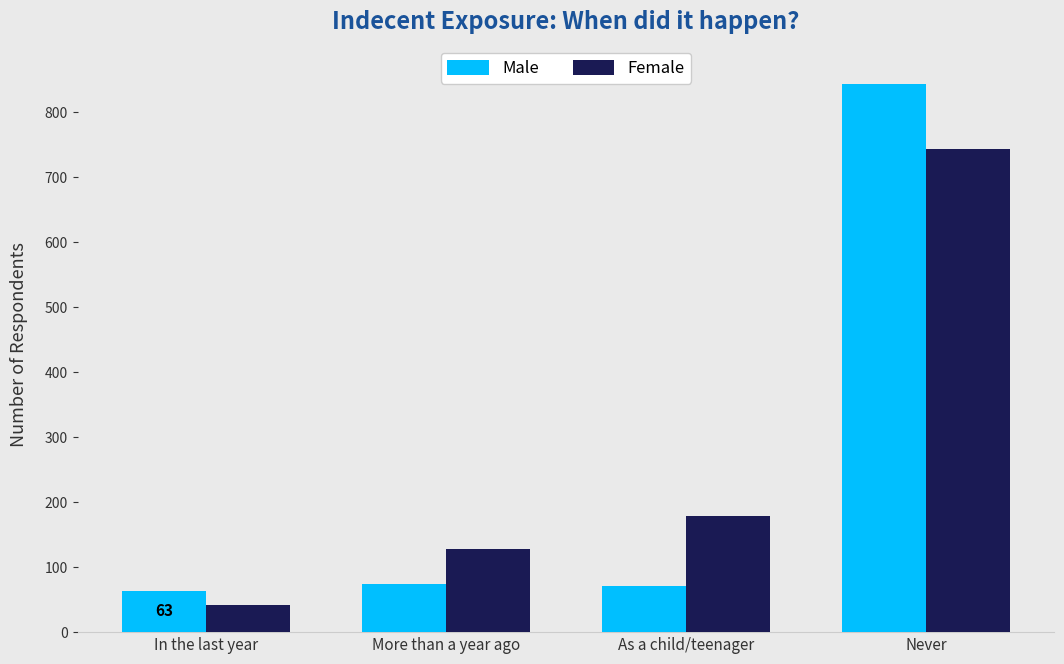

Which series has the largest total across all categories?

Female